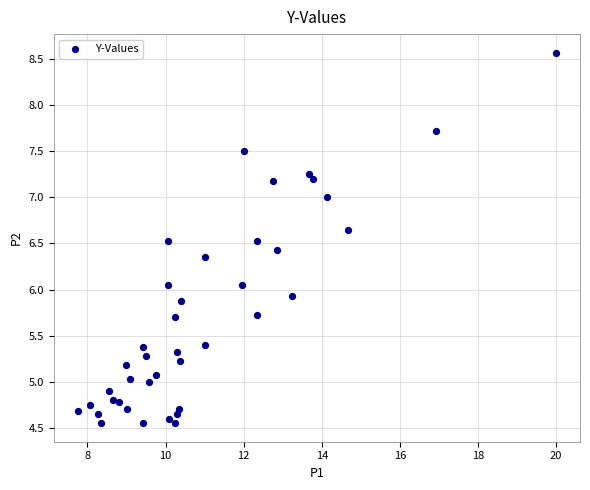

What is the range of X values (max minus min)?

12.2